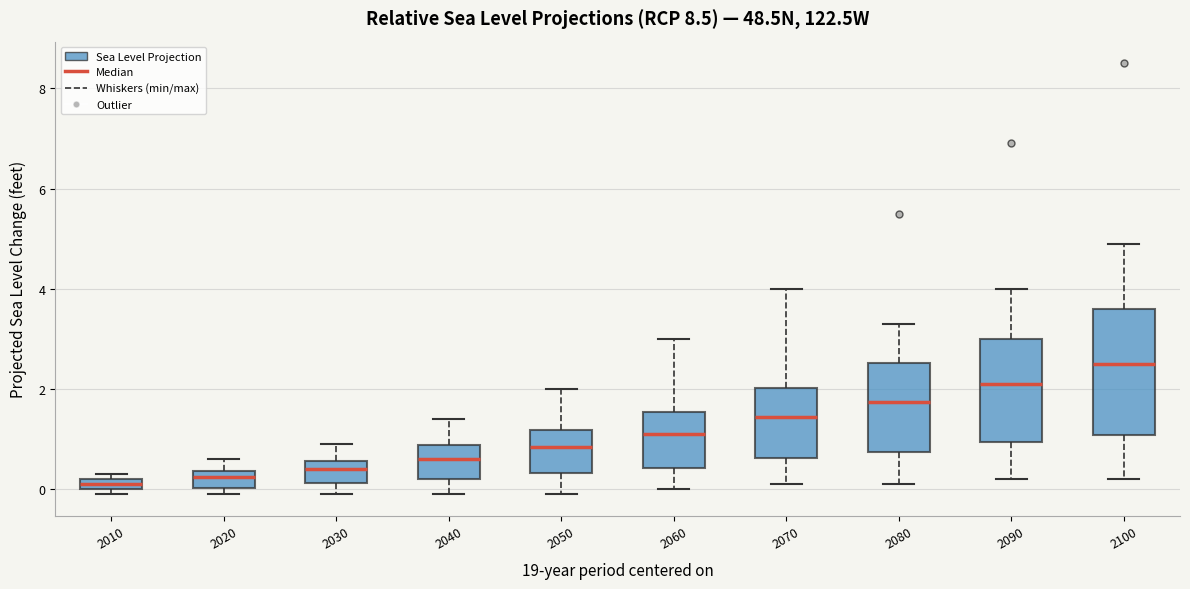

Where is the upper edge of the box at x = 2070 on the y-axis? The values are not printed on the chart, so give them approximately, as read against the axis.

2.0